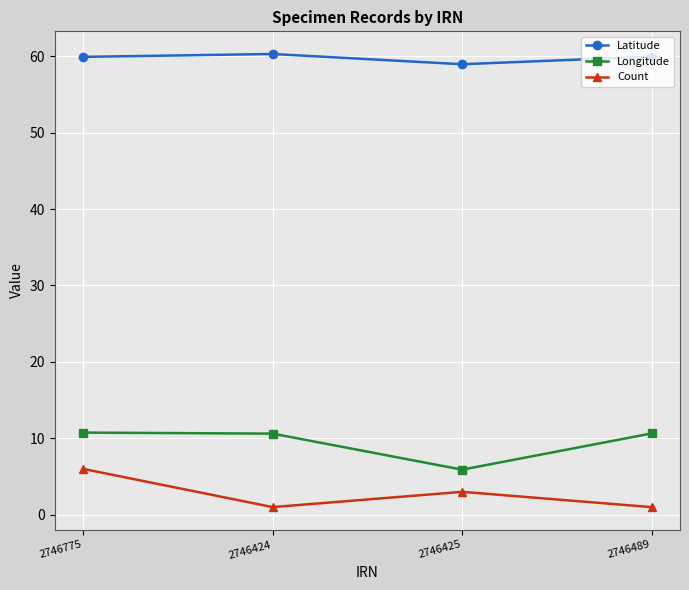

True or false: Longitude has more than 2 interior local peaks.

False